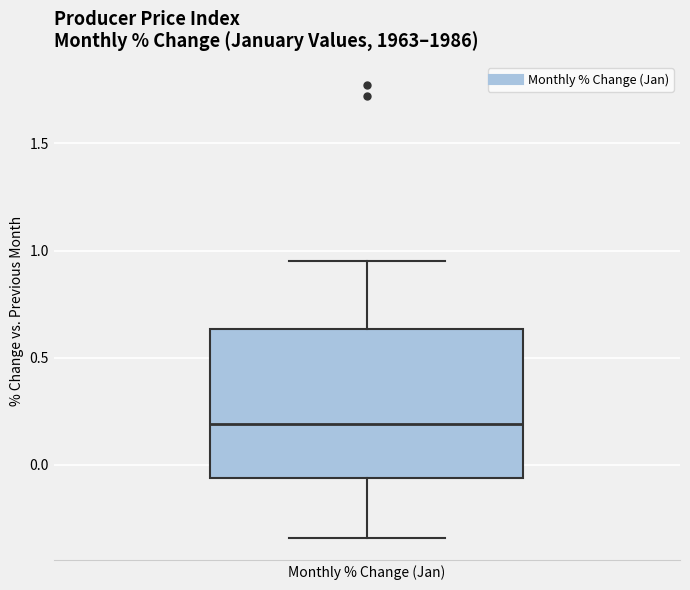

Read this box plot against the y-axis: the position of the median line, the range covered by the box, and the ends of both whiskers. The values are not printed on the chart, so give them approximately, as read against the axis.

median 0.20, box -0.05 to 0.65, whiskers -0.35 to 0.95